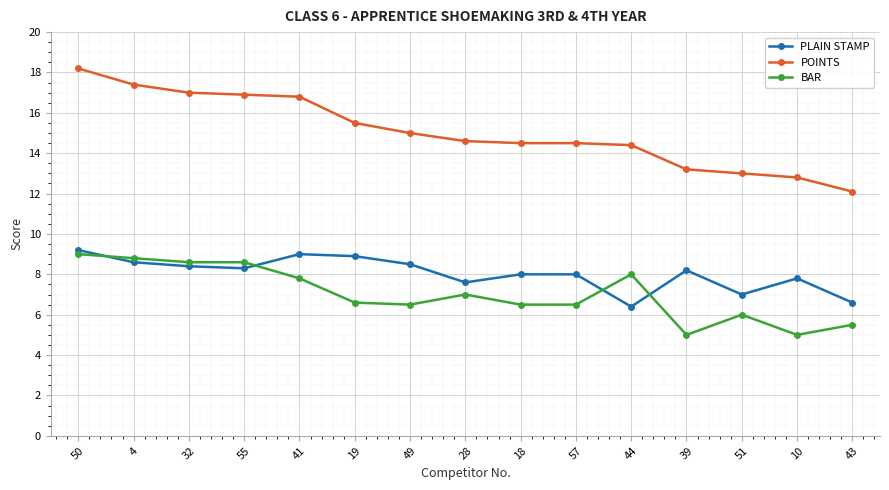

At 43, list the series in order from largest to smallest.

POINTS, PLAIN STAMP, BAR